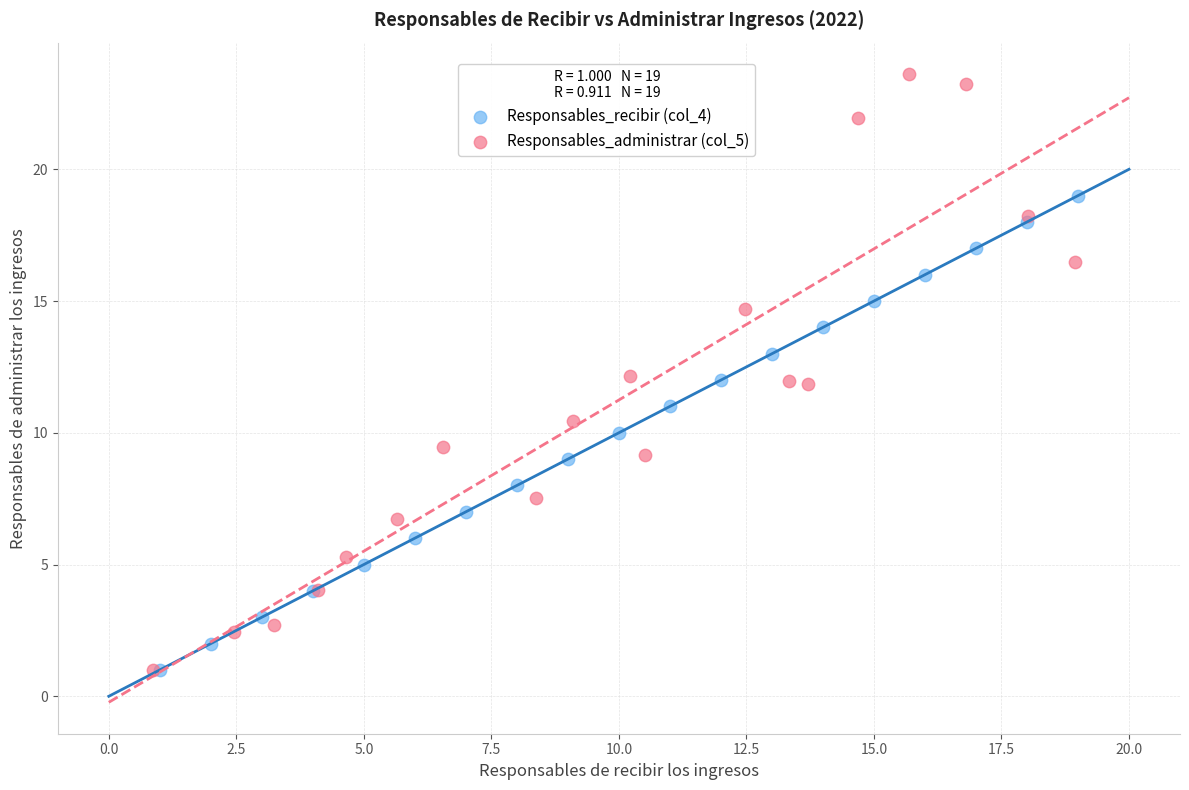

Which series contains the highest Y value?

Responsables_administrar (col_5)